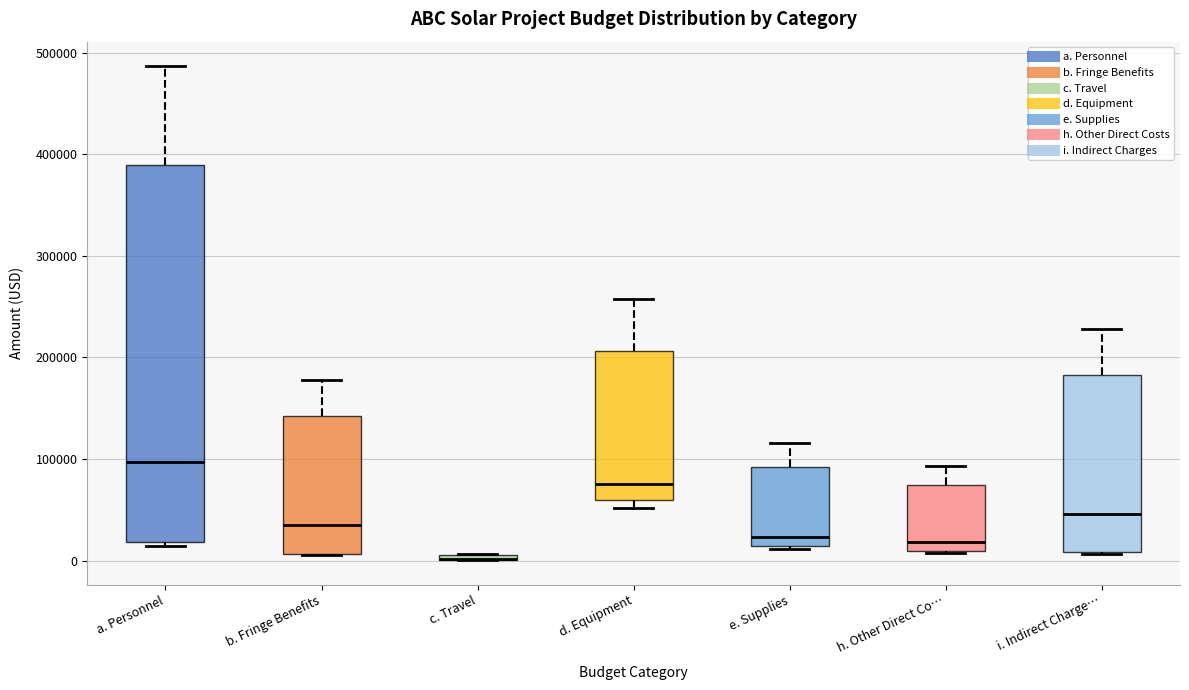

Which box is the tallest, from its lower edge to its upper edge?

a. Personnel